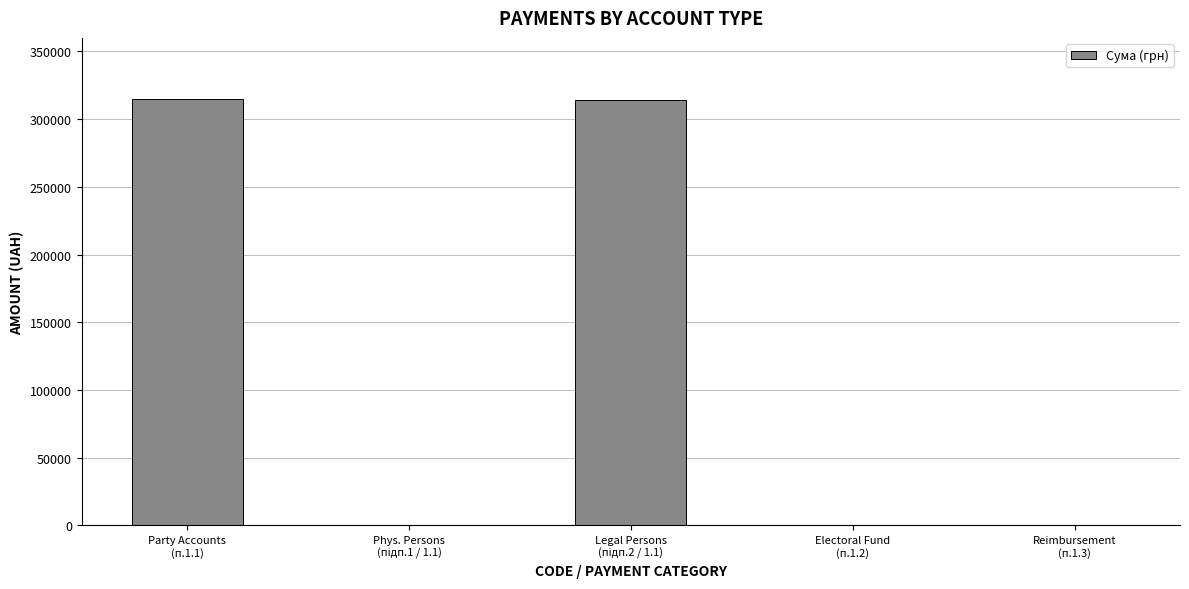

The chart shows a value of 314984.4 at Party Accounts
(п.1.1). True or false?

True